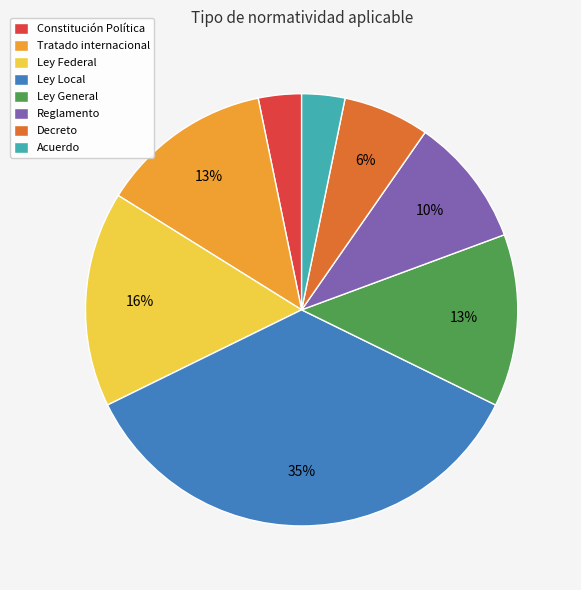

What is the largest slice in the pie chart?

Ley Local